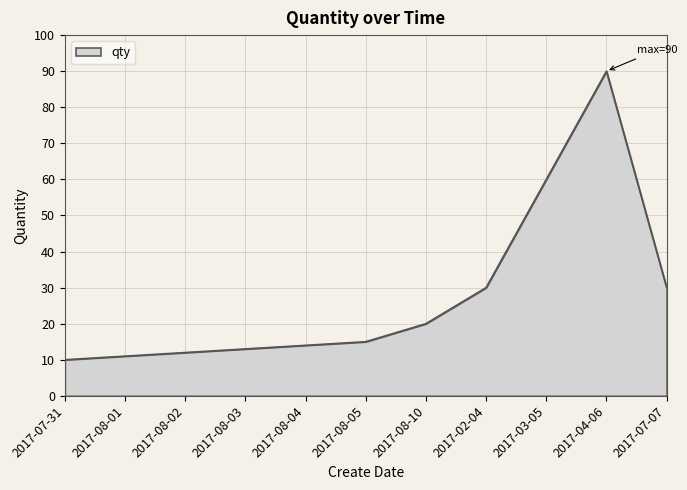

What position from the right is 2017-08-02?

9